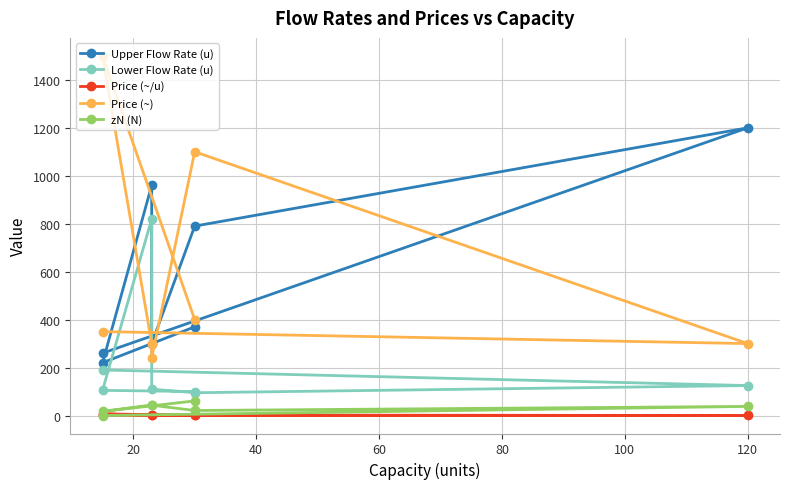

Is this an area chart (filled region under the line)?

No